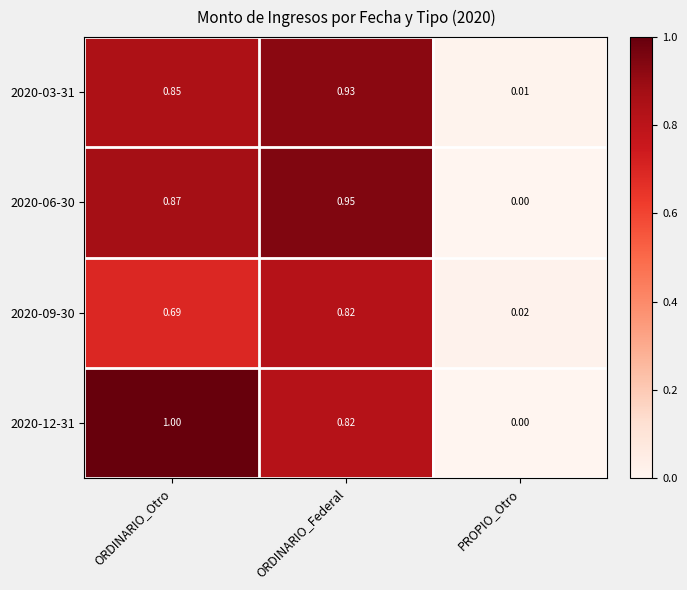

At which category does the chart reach its minimum across all series?

PROPIO_Otro